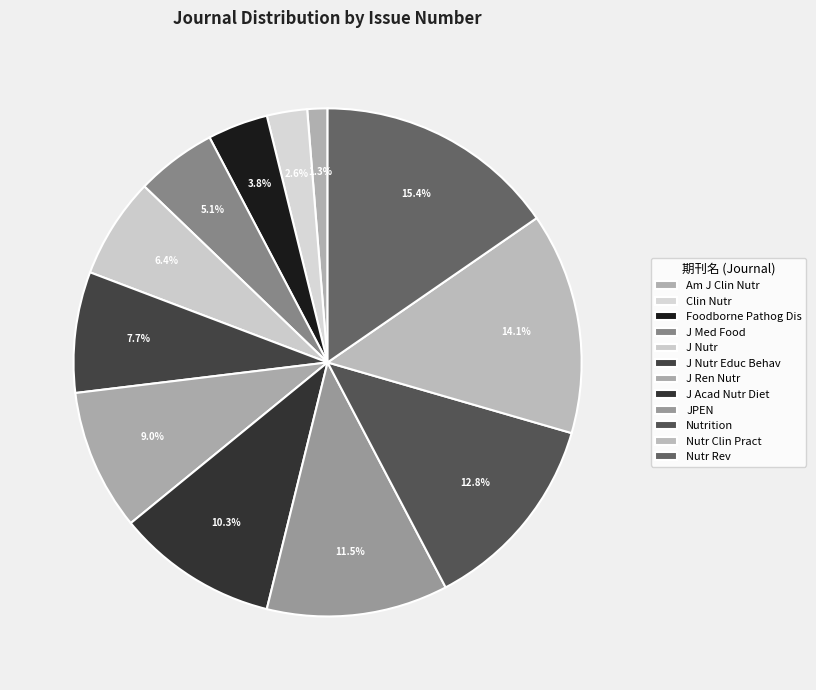

Is there a majority slice in this chart?

No